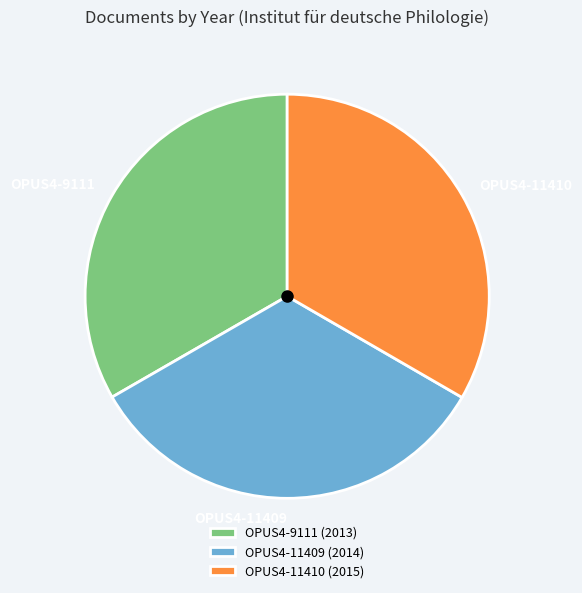

Is it true that OPUS4-11410 is 19% of the pie?

False